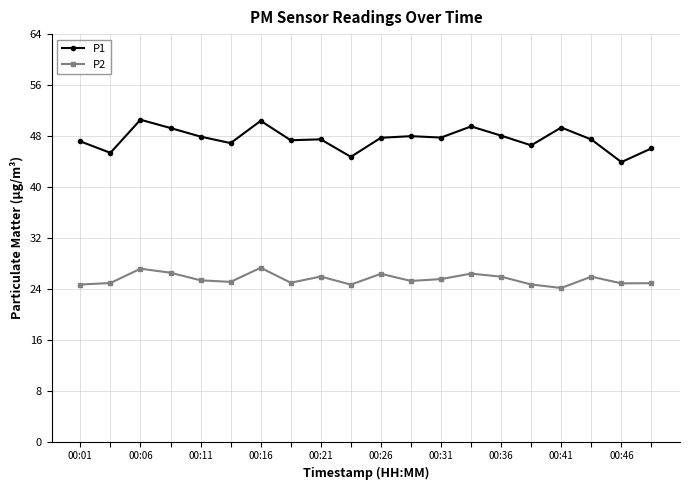

Which series has the widest spread of values?

P1